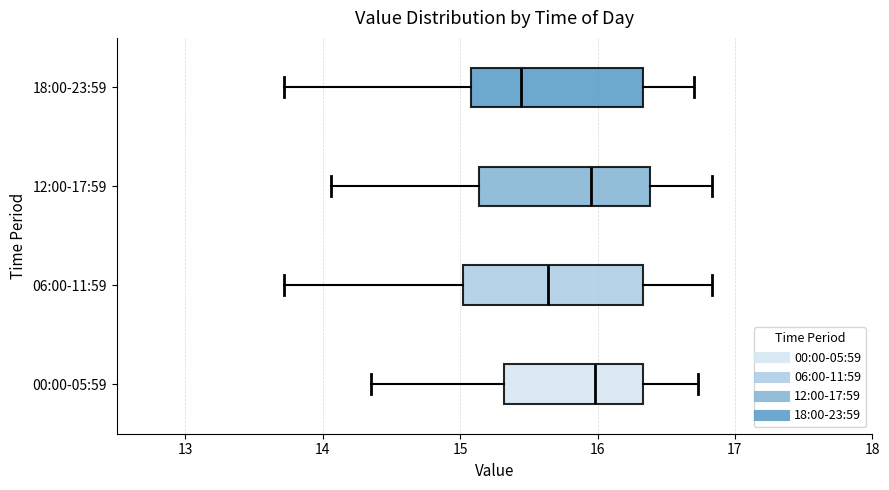

Reading bottom to top, read every box against the x-axis: the position of its median line, the range the box covers, and the ends of its whiskers. The values are not printed on the chart, so give them approximately, as read against the axis.

00:00-05:59: median 16.0, box 15.3 to 16.3, whiskers 14.4 to 16.7
06:00-11:59: median 15.6, box 15.0 to 16.3, whiskers 13.7 to 16.8
12:00-17:59: median 16.0, box 15.1 to 16.4, whiskers 14.1 to 16.8
18:00-23:59: median 15.4, box 15.1 to 16.3, whiskers 13.7 to 16.7